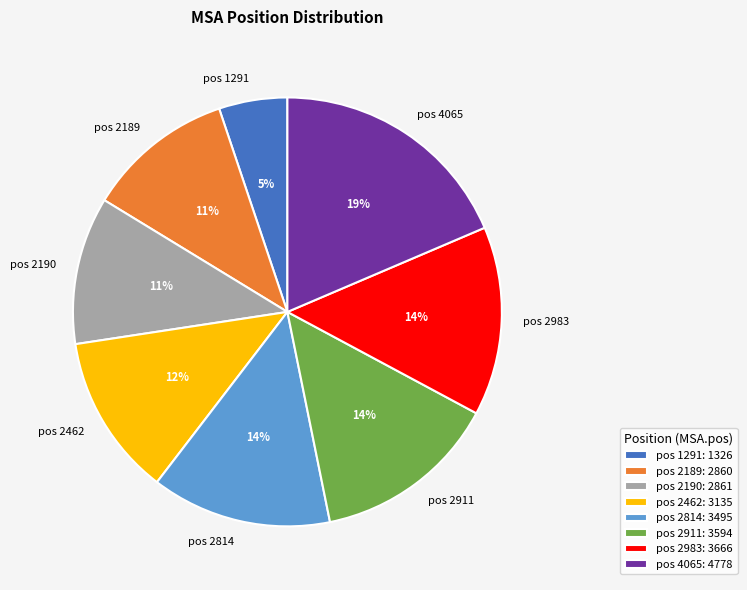

Is the sum of pos 2983 and pos 2814 greater than half?

No